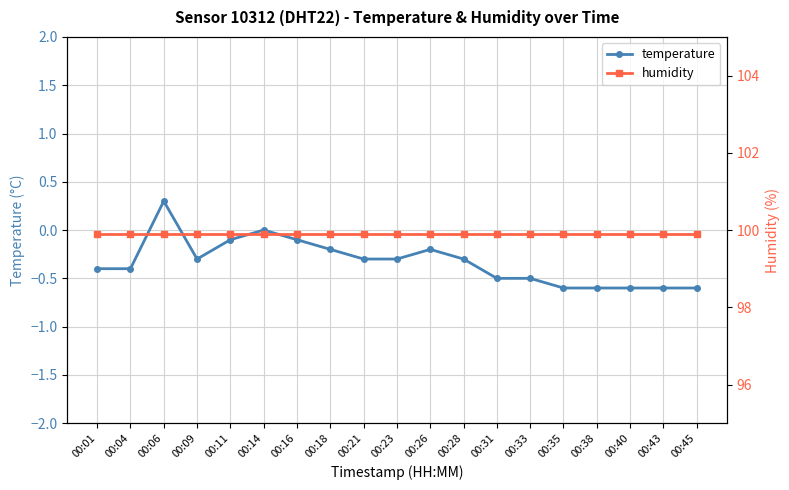

Reading left to right, extract all data points from this chart.

temperature: -0.4	-0.4	0.3	-0.3	-0.1	0.0	-0.1	-0.2	-0.3	-0.3	-0.2	-0.3	-0.5	-0.5	-0.6	-0.6	-0.6	-0.6	-0.6
humidity: 99.9	99.9	99.9	99.9	99.9	99.9	99.9	99.9	99.9	99.9	99.9	99.9	99.9	99.9	99.9	99.9	99.9	99.9	99.9